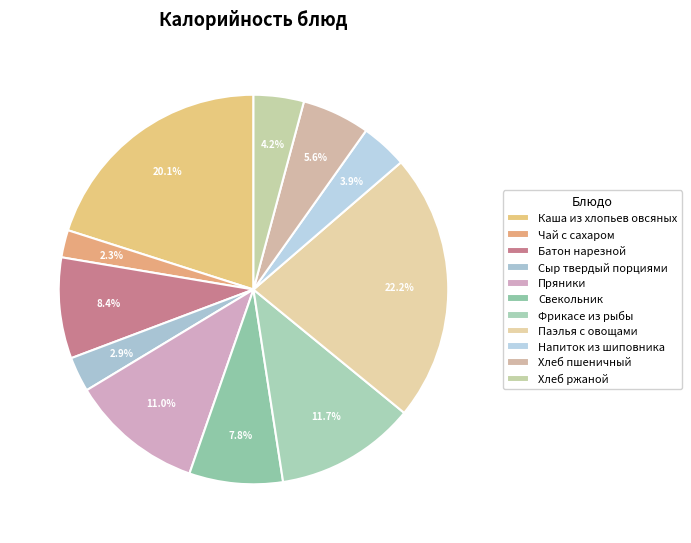

Rank the categories by value from highest to lowest.

Паэлья с овощами, Каша из хлопьев овсяных, Фрикасе из рыбы, Пряники, Батон нарезной, Свекольник, Хлеб пшеничный, Хлеб ржаной, Напиток из шиповника, Сыр твердый порциями, Чай с сахаром